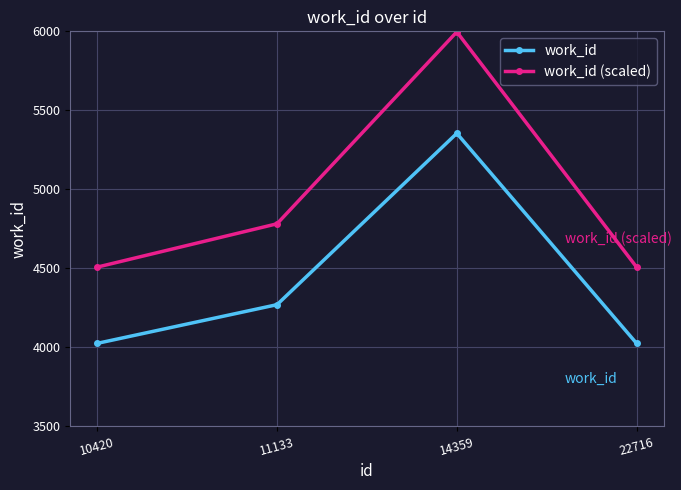

What is the average value of the work_id series?

4417.8